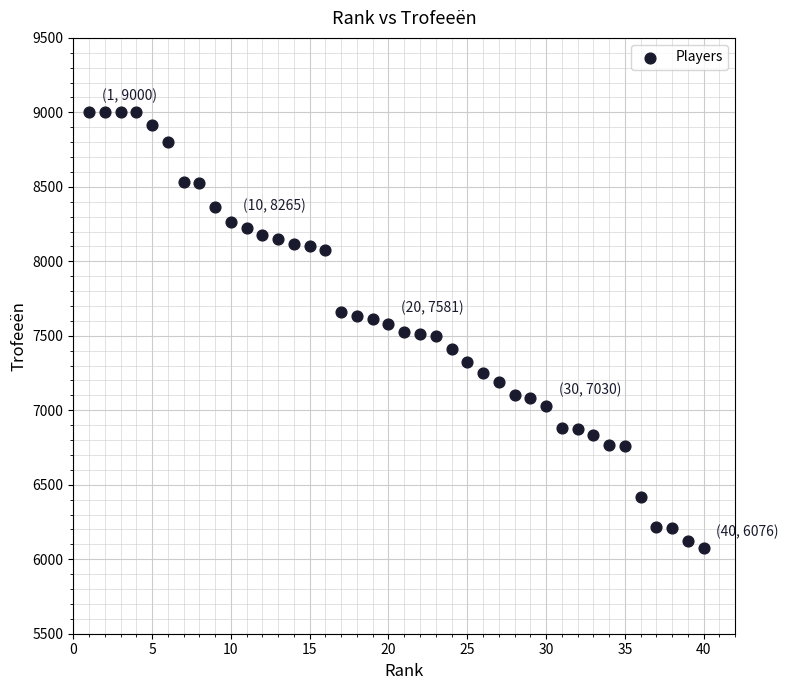

What is the range of X values (max minus min)?

39